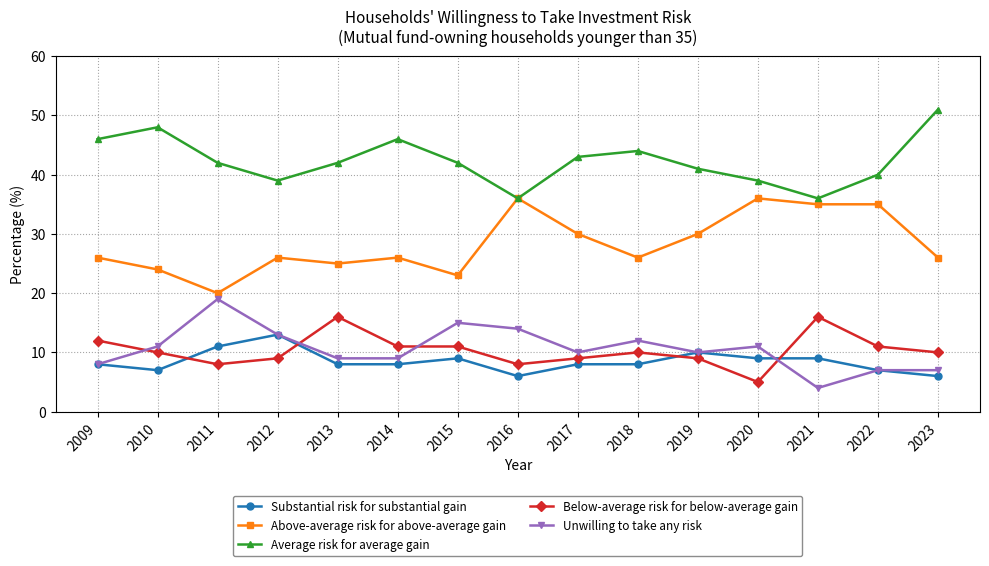

True or false: Unwilling to take any risk has more than 2 points higher than both neighbors.

True